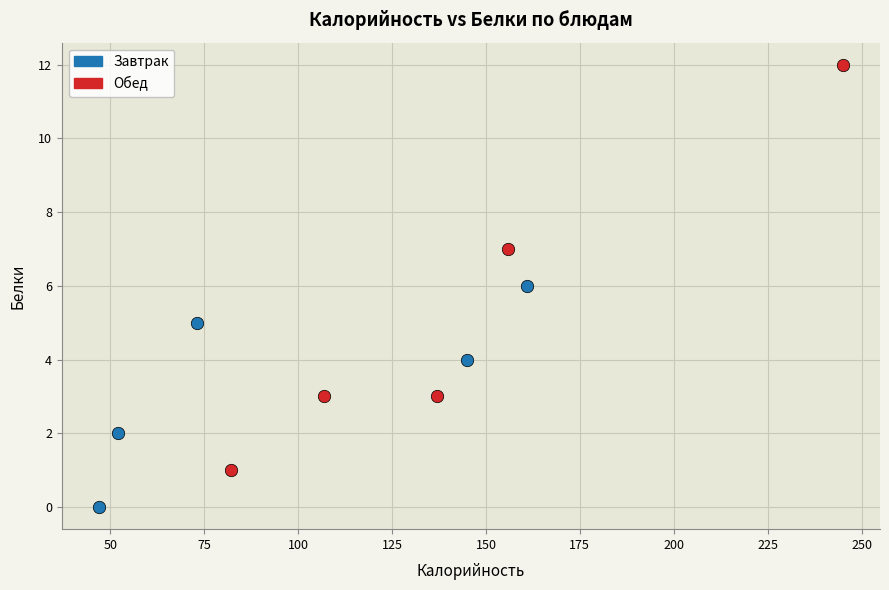

Which series has the widest spread of Y values?

Обед